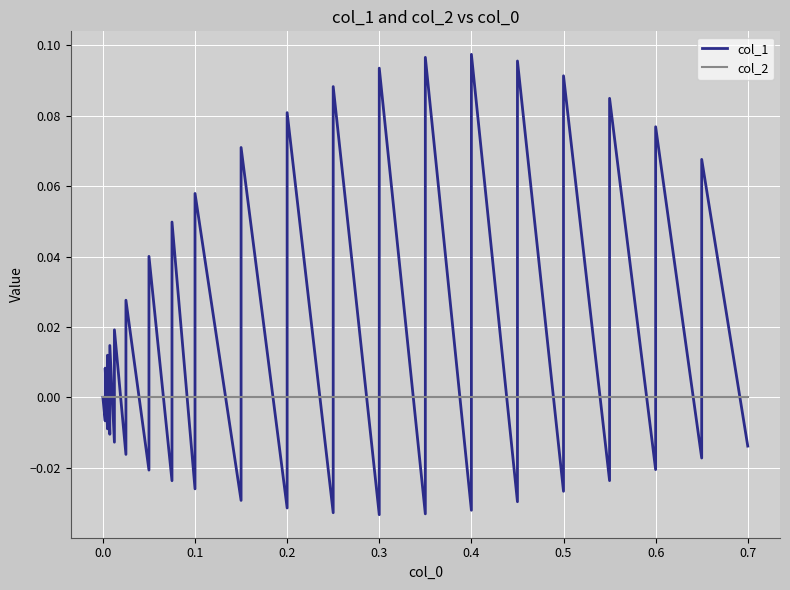

Which series changed the most between 0.1 and 16?

col_1